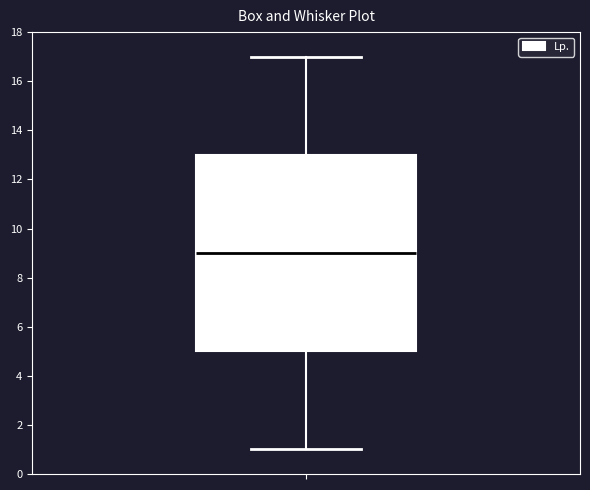

Read this box plot against the y-axis: the position of the median line, the range covered by the box, and the ends of both whiskers. The values are not printed on the chart, so give them approximately, as read against the axis.

median 9, box 5 to 13, whiskers 1 to 17